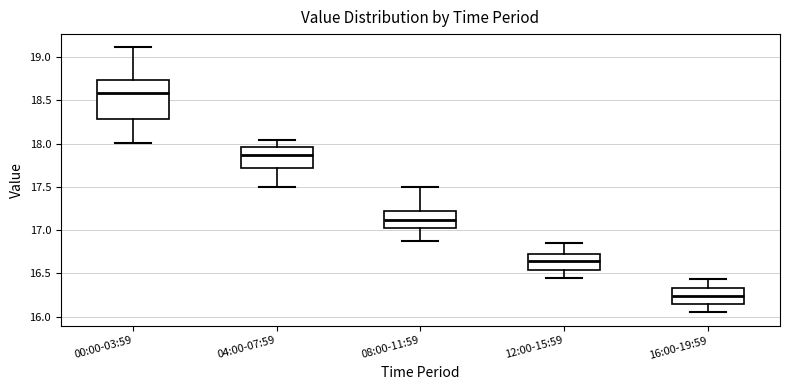

Where is the upper edge of the box for 12:00-15:59 on the y-axis? The values are not printed on the chart, so give them approximately, as read against the axis.

16.75